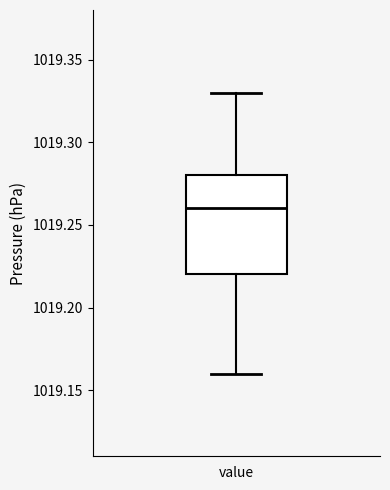

Transcribe this box plot: give where the median line is, the range the box spans, and where the two whiskers end, as read against the y-axis. The values are not printed on the chart, so give them approximately, as read against the axis.

median 1019.26, box 1019.22 to 1019.28, whiskers 1019.16 to 1019.33